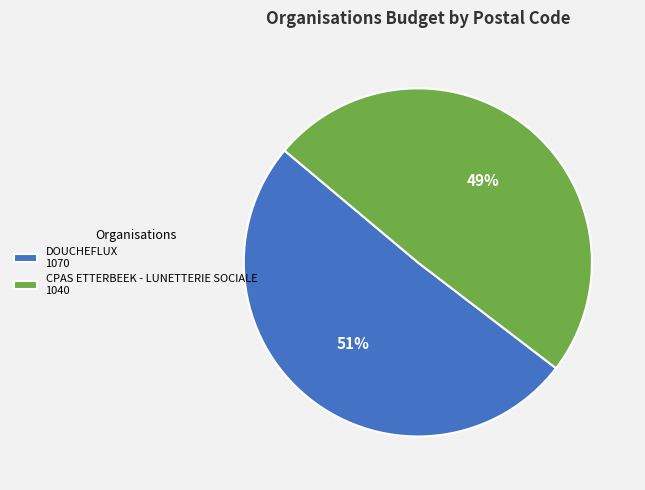

Is it true that CPAS ETTERBEEK - LUNETTERIE SOCIALE is 64% of the pie?

False